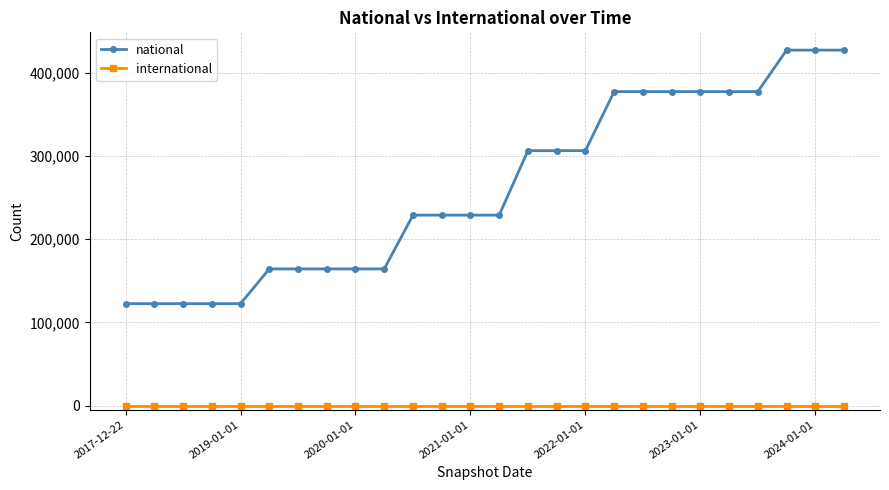

True or false: national and international cross at least once.

False